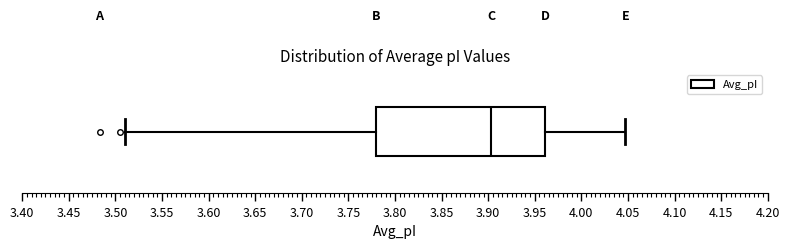

Transcribe this box plot: give where the median line is, the range the box spans, and where the two whiskers end, as read against the x-axis. The values are not printed on the chart, so give them approximately, as read against the axis.

median 3.905, box 3.780 to 3.960, whiskers 3.510 to 4.045